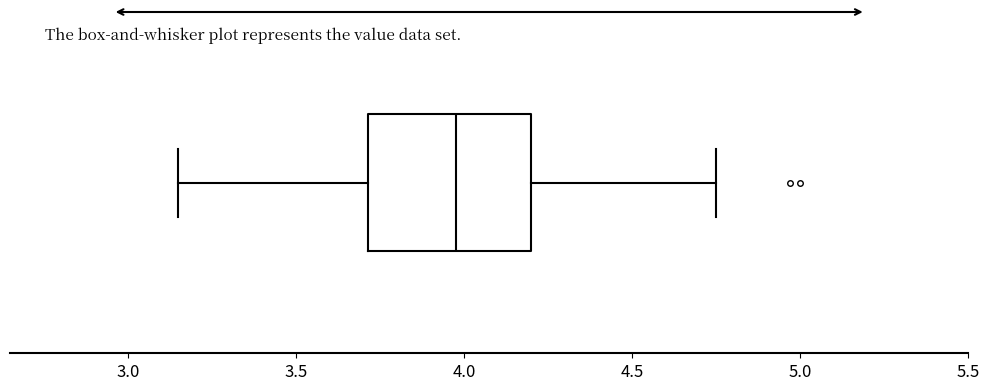

Read this box plot against the x-axis: the position of the median line, the range covered by the box, and the ends of both whiskers. The values are not printed on the chart, so give them approximately, as read against the axis.

median 4.00, box 3.70 to 4.20, whiskers 3.15 to 4.75